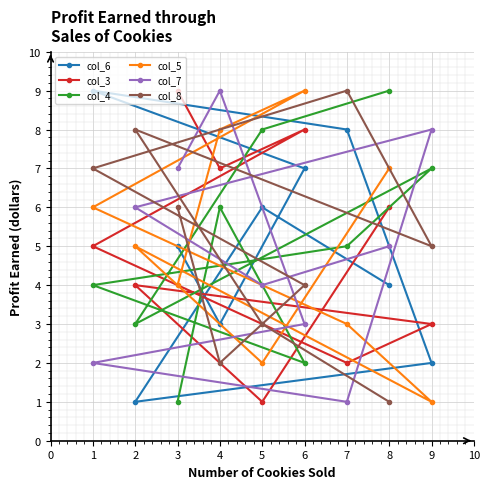

What is the average value of the col_7 series?

5